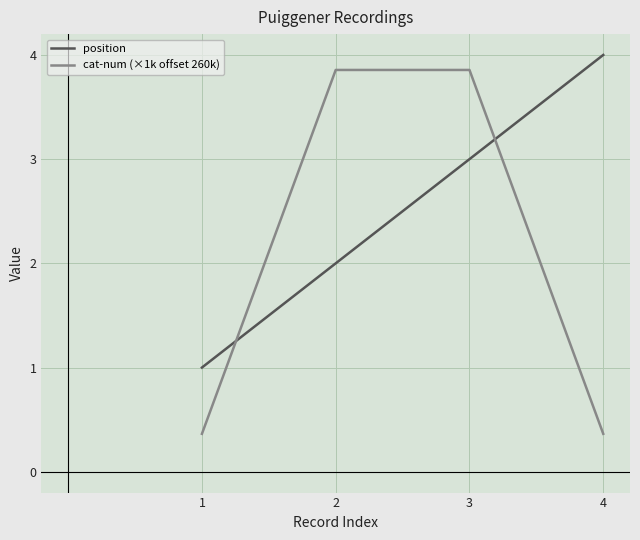

What is the sum of all cat-num (×1k offset 260k) values?

8.4